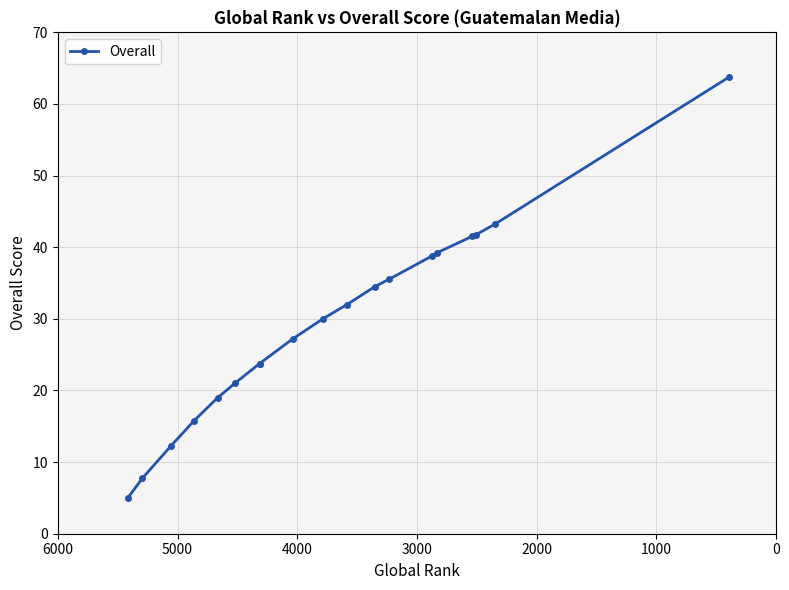

What is the sum of all values?

555.8